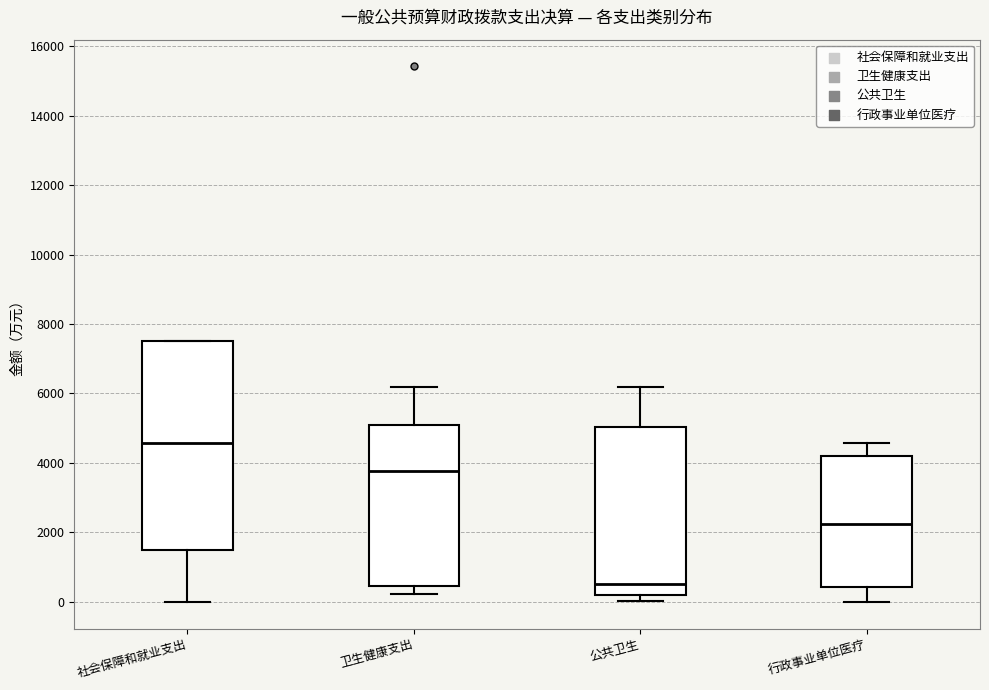

Where does the lower whisker of the box for 行政事业单位医疗 end on the y-axis? The values are not printed on the chart, so give them approximately, as read against the axis.

0